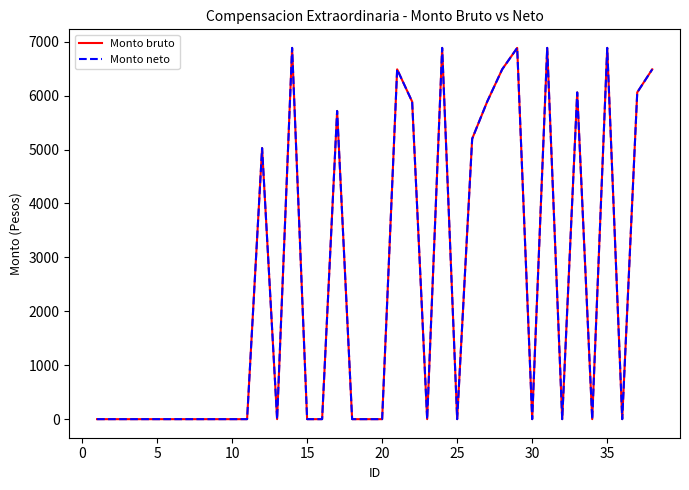

What is the greatest value displayed?

6884.4